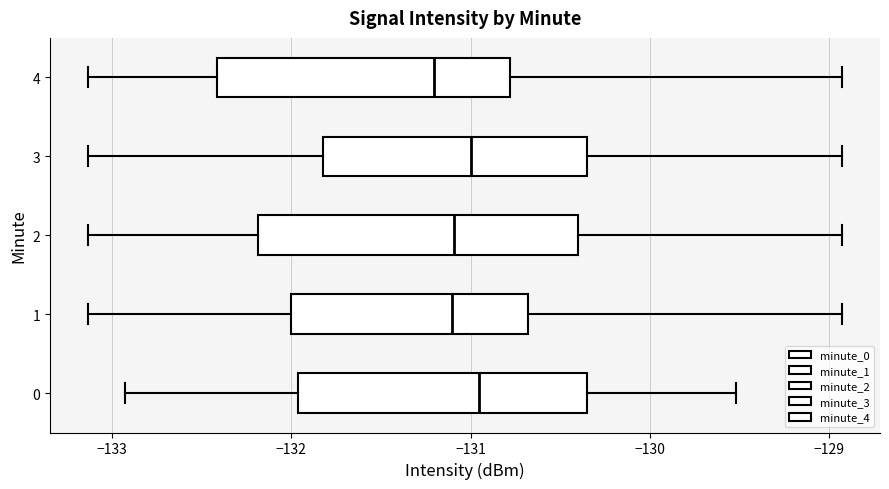

Reading bottom to top, transcribe this box plot: for each box, give where its median line is, the range the box spans, and where its two whiskers end, as read against the x-axis. The values are not printed on the chart, so give them approximately, as read against the axis.

0: median -131.0, box -132.0 to -130.4, whiskers -132.9 to -129.5
1: median -131.1, box -132.0 to -130.7, whiskers -133.1 to -128.9
2: median -131.1, box -132.2 to -130.4, whiskers -133.1 to -128.9
3: median -131.0, box -131.8 to -130.4, whiskers -133.1 to -128.9
4: median -131.2, box -132.4 to -130.8, whiskers -133.1 to -128.9